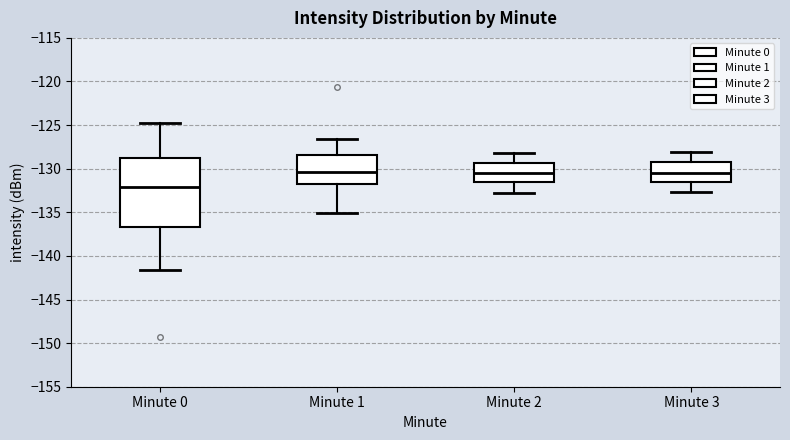

Where does the lower whisker of the box for Minute 3 end on the y-axis? The values are not printed on the chart, so give them approximately, as read against the axis.

-132.5